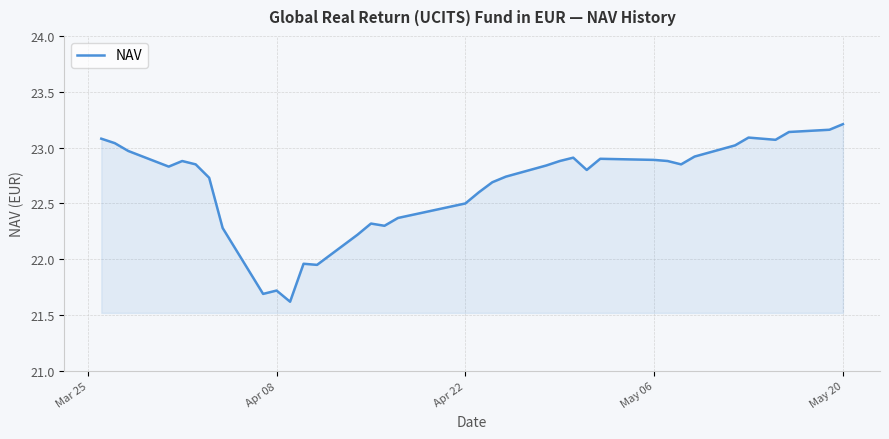

What is the difference between the maximum and minimum values?

1.6